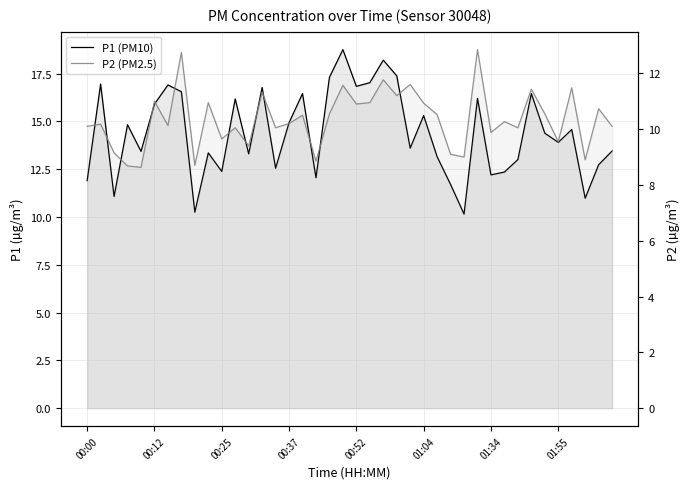

How many lines are shown in the chart?

2